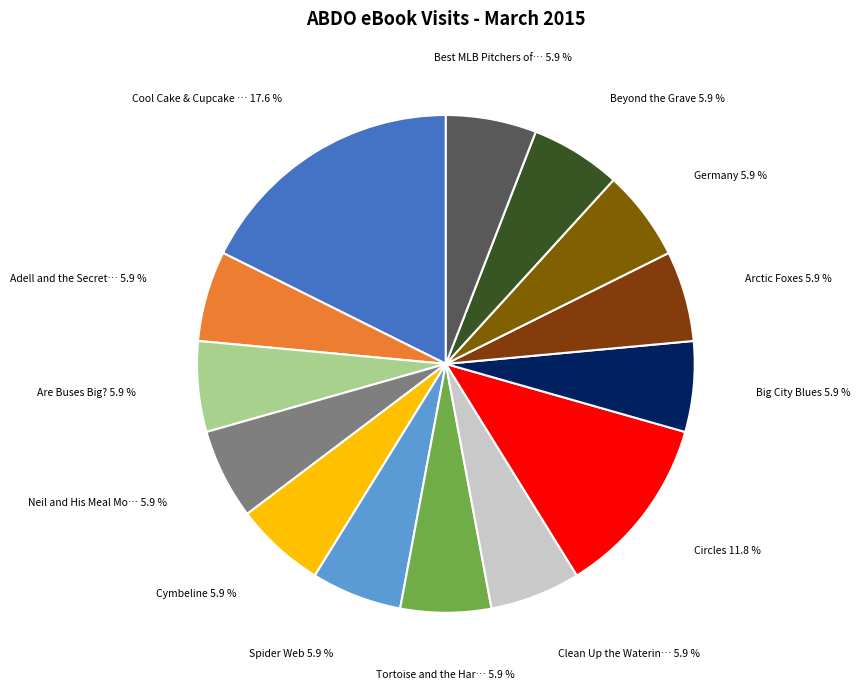

How many slices are in this pie chart?

14